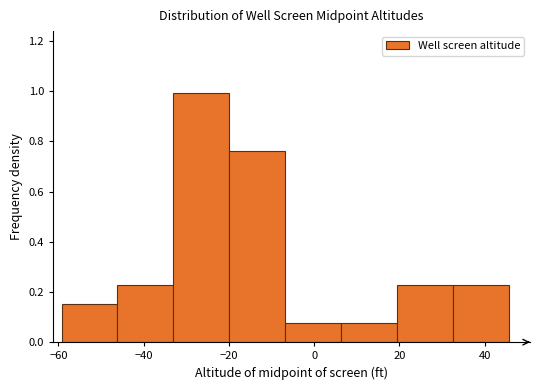

Over which range of the x-axis is the bar tallest?

-34 to -20